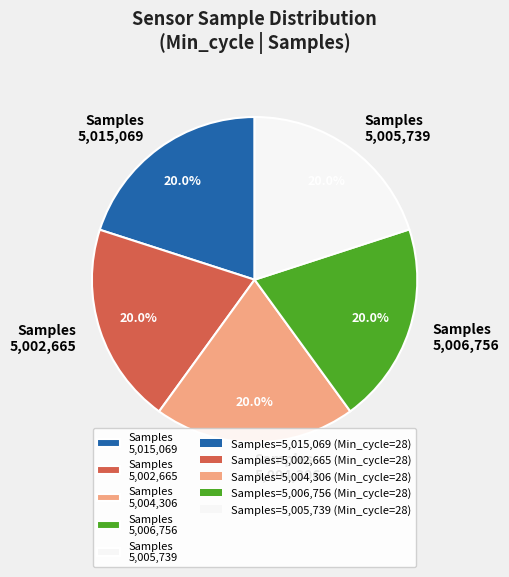

Approximately how many times larger is the value at Samples 5,006,756 compared to Samples 5,005,739?

1.0